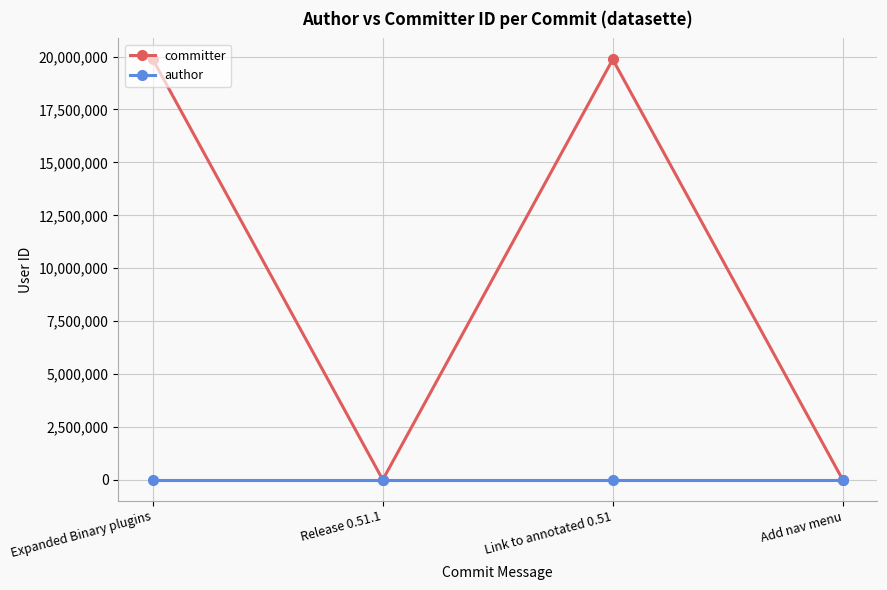

What are all the series names shown in the legend?

committer, author